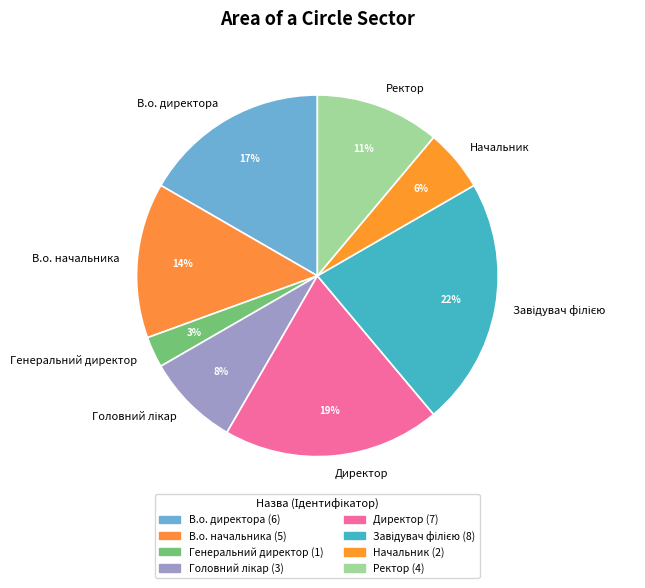

Approximately how many times larger is the value at В.о. директора compared to В.о. начальника?

1.2